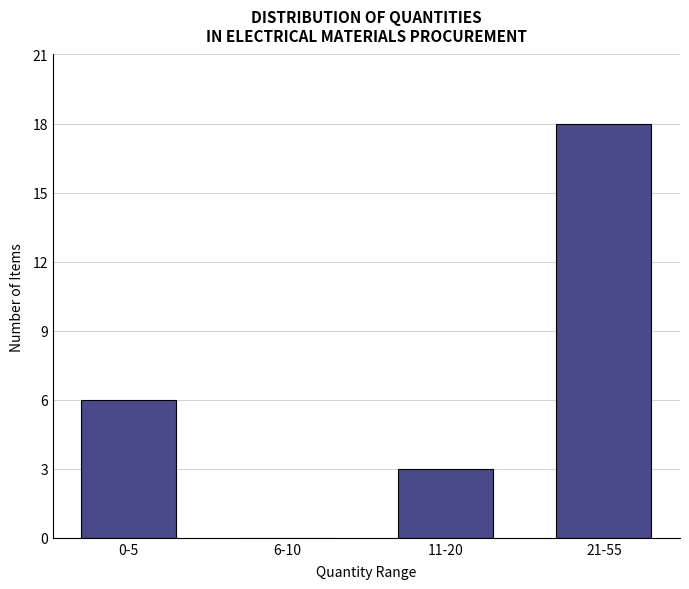

Reading left to right, extract all data points from this chart.

0-5=6	6-10=0	11-20=3	21-55=18